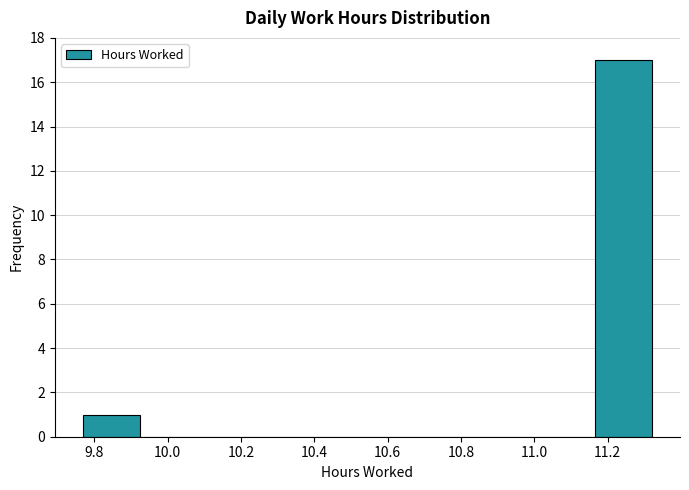

What is the height of the bar covering 9.770 to 9.925 on the x-axis? Neither the bar edges nor the heights are printed on the chart, so give them approximately, as read against the axes.

1